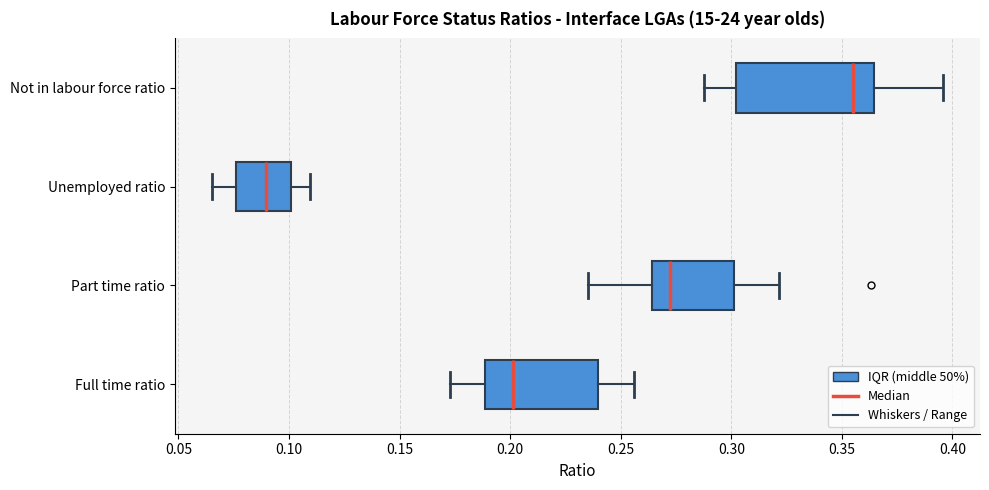

Reading bottom to top, transcribe this box plot: for each box, give where its median line is, the range the box spans, and where its two whiskers end, as read against the x-axis. The values are not printed on the chart, so give them approximately, as read against the axis.

Full time ratio: median 0.200, box 0.190 to 0.240, whiskers 0.175 to 0.255
Part time ratio: median 0.270, box 0.265 to 0.300, whiskers 0.235 to 0.320
Unemployed ratio: median 0.090, box 0.075 to 0.100, whiskers 0.065 to 0.110
Not in labour force ratio: median 0.355, box 0.300 to 0.365, whiskers 0.290 to 0.395